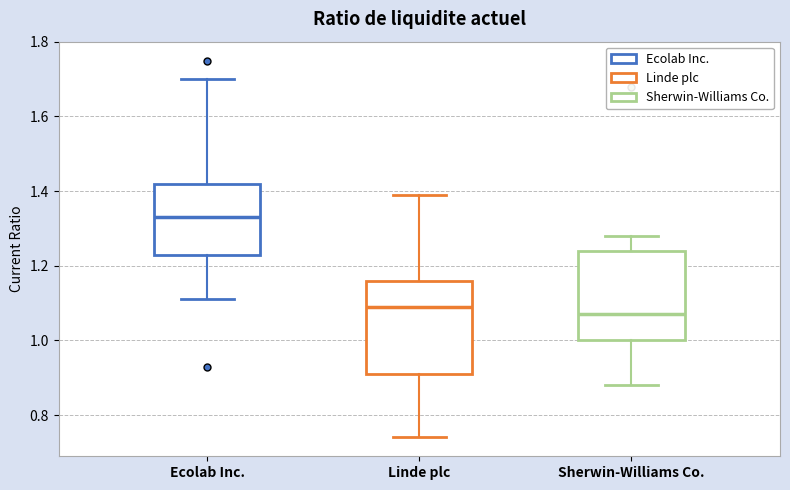

Reading left to right, read every box against the y-axis: the position of its median line, the range the box covers, and the ends of its whiskers. The values are not printed on the chart, so give them approximately, as read against the axis.

Ecolab Inc.: median 1.34, box 1.24 to 1.42, whiskers 1.12 to 1.70
Linde plc: median 1.10, box 0.92 to 1.16, whiskers 0.74 to 1.40
Sherwin-Williams Co.: median 1.08, box 1.00 to 1.24, whiskers 0.88 to 1.28